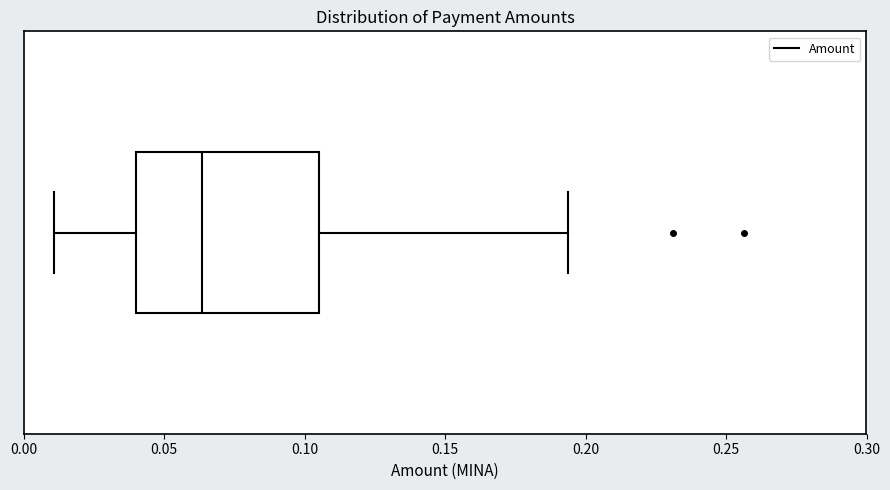

Read this box plot against the x-axis: the position of the median line, the range covered by the box, and the ends of both whiskers. The values are not printed on the chart, so give them approximately, as read against the axis.

median 0.065, box 0.040 to 0.105, whiskers 0.010 to 0.195